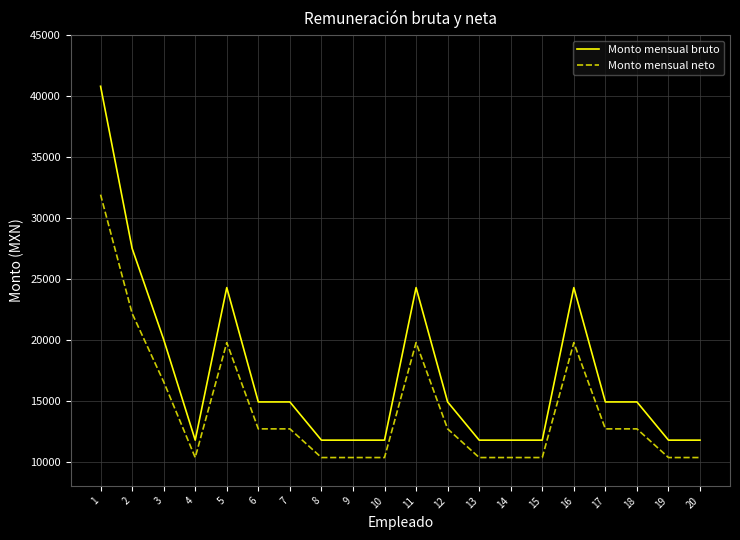

What is the highest value of the Monto mensual bruto series?

40806.0